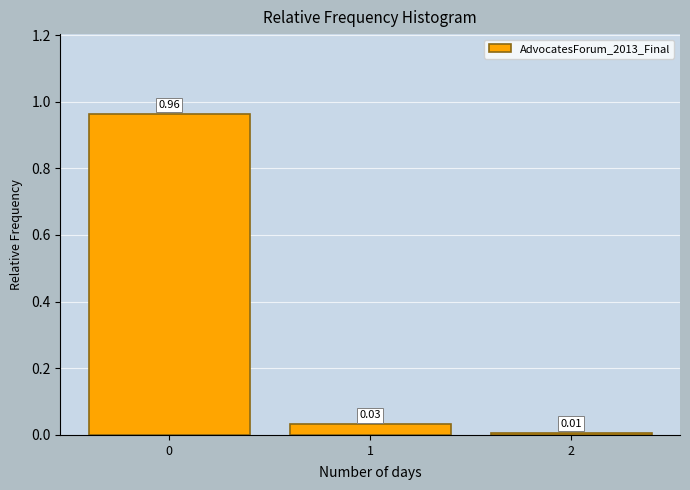

Reading left to right, list every bar in this chart as the range it spans on the x-axis followed by its height.

-0.5 to 0.5: 0.96
0.5 to 1.5: 0.03
1.5 to 2.5: 0.01